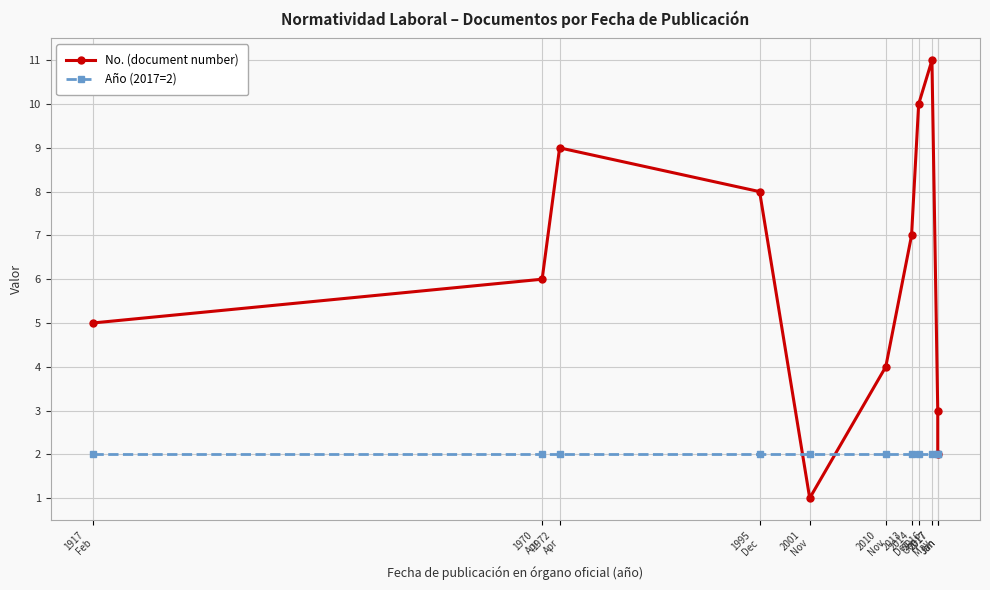

Which series has the largest range (max minus min)?

No. (document number)